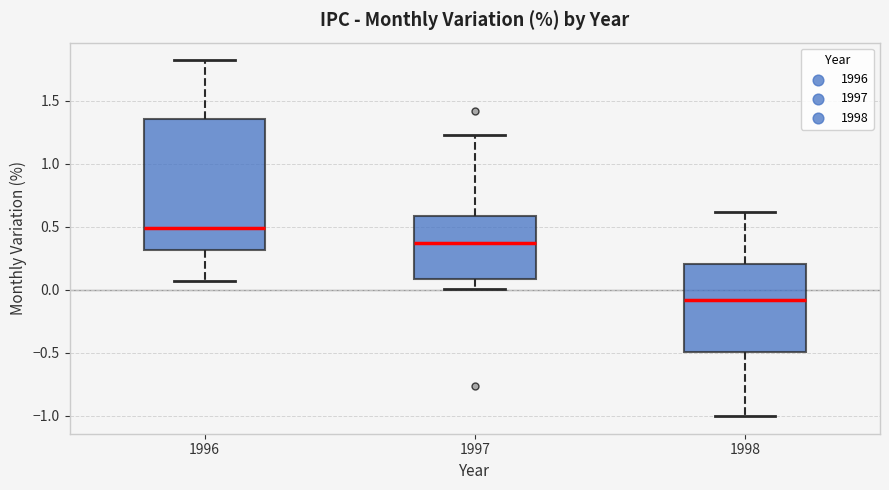

Reading left to right, read every box against the y-axis: the position of its median line, the range the box covers, and the ends of its whiskers. The values are not printed on the chart, so give them approximately, as read against the axis.

1996: median 0.50, box 0.30 to 1.35, whiskers 0.05 to 1.80
1997: median 0.35, box 0.10 to 0.60, whiskers 0.00 to 1.25
1998: median -0.10, box -0.50 to 0.20, whiskers -1.00 to 0.60